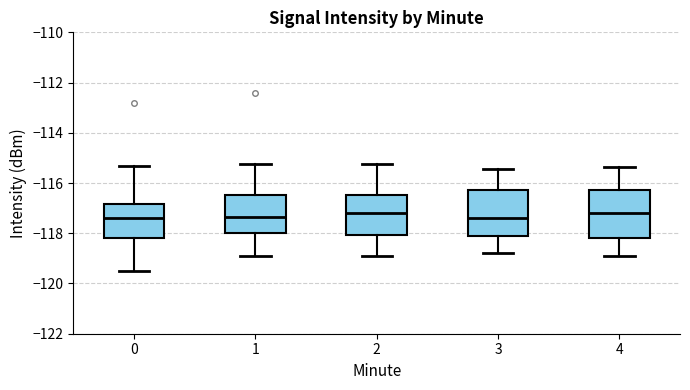

Where does the median line of the box at x = 4 sit on the y-axis? The values are not printed on the chart, so give them approximately, as read against the axis.

-117.2